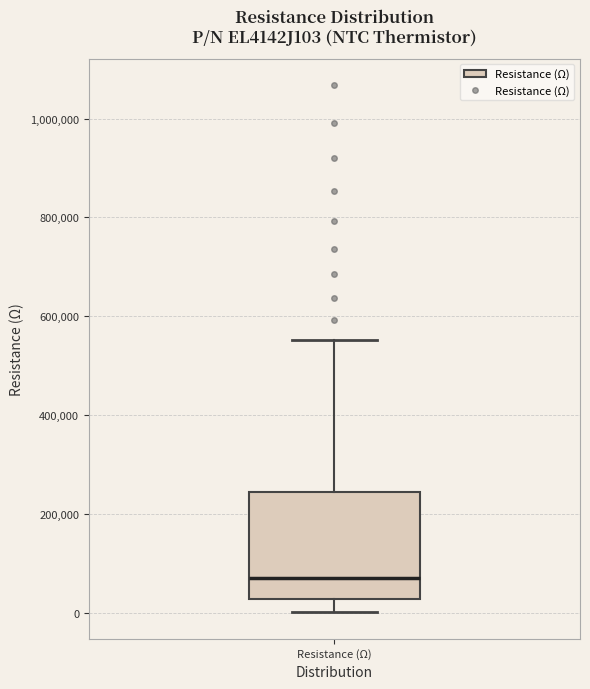

Read this box plot against the y-axis: the position of the median line, the range covered by the box, and the ends of both whiskers. The values are not printed on the chart, so give them approximately, as read against the axis.

median 80000, box 20000 to 240000, whiskers 0 to 560000